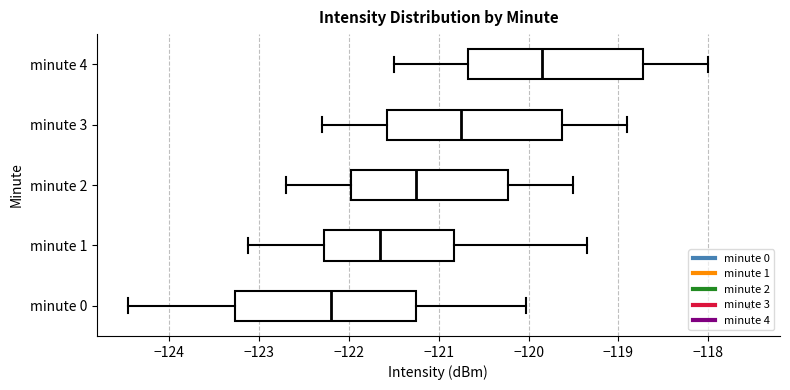

Reading bottom to top, transcribe this box plot: for each box, give where its median line is, the range the box spans, and where its two whiskers end, as read against the x-axis. The values are not printed on the chart, so give them approximately, as read against the axis.

minute 0: median -122.2, box -123.3 to -121.3, whiskers -124.5 to -120.0
minute 1: median -121.6, box -122.3 to -120.8, whiskers -123.1 to -119.4
minute 2: median -121.2, box -122.0 to -120.2, whiskers -122.7 to -119.5
minute 3: median -120.7, box -121.6 to -119.6, whiskers -122.3 to -118.9
minute 4: median -119.8, box -120.7 to -118.7, whiskers -121.5 to -118.0